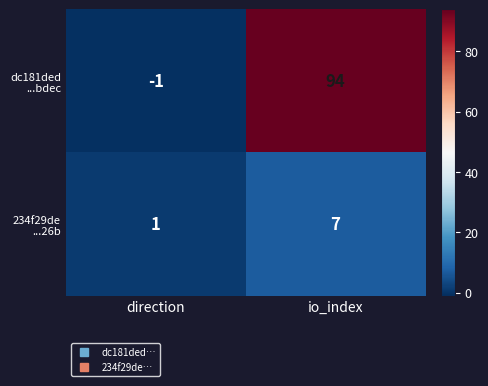

At which category is the sum across all series the highest?

io_index